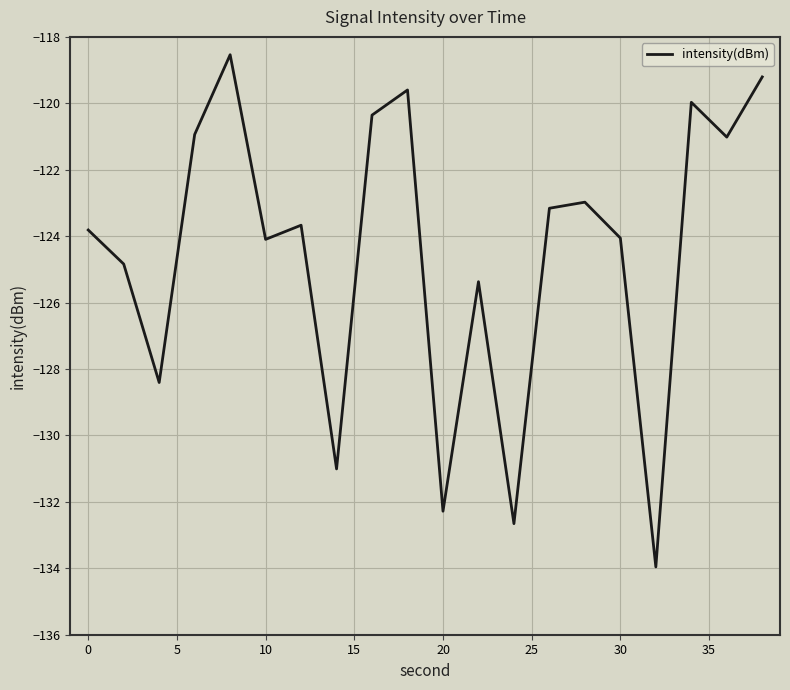

How many lines are shown in the chart?

1